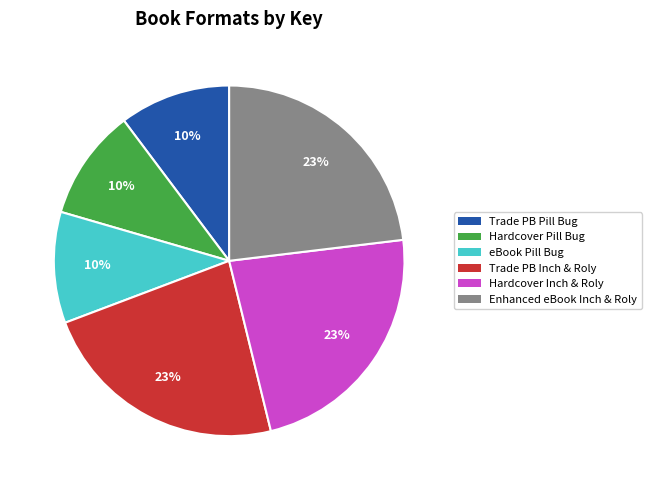

To the nearest percent, what is the difference between the largest and smallest slice percentages?

13%